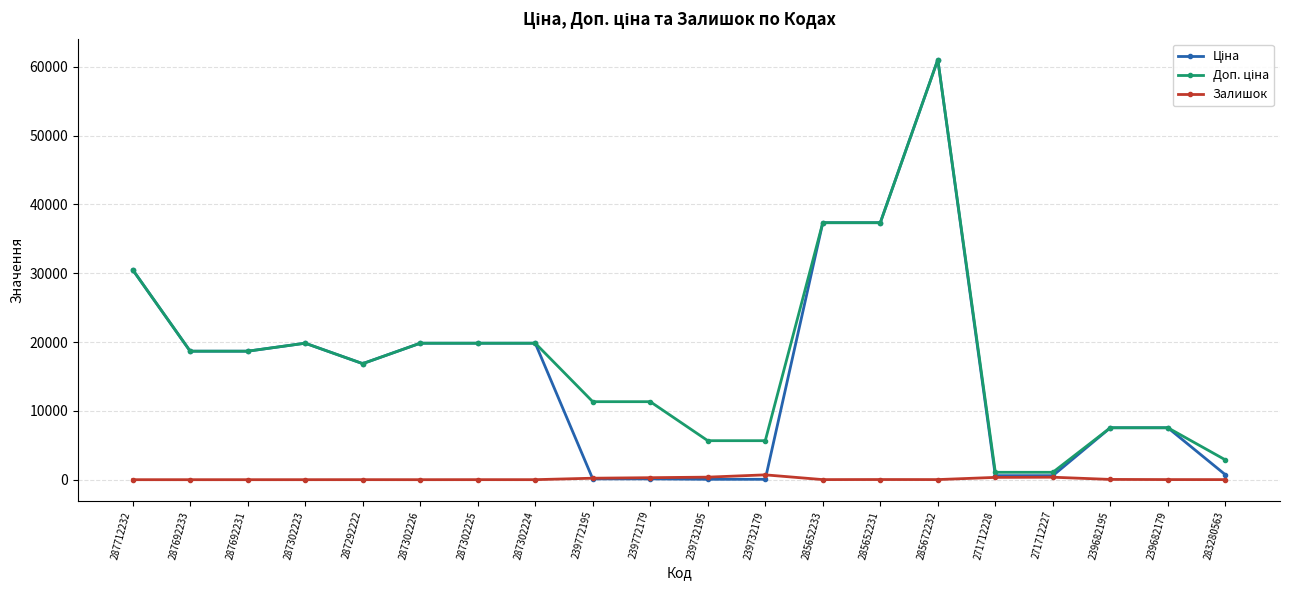

How many lines are shown in the chart?

3